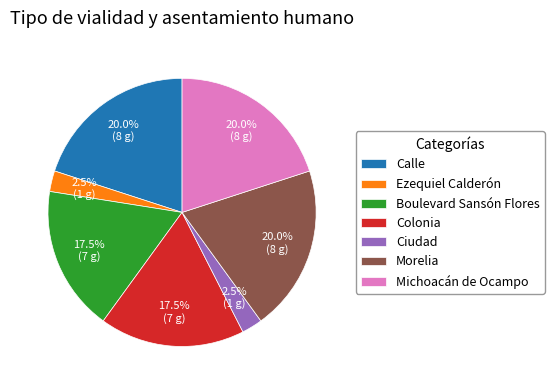

What is the ratio of the value at Colonia to the value at Michoacán de Ocampo?

0.9